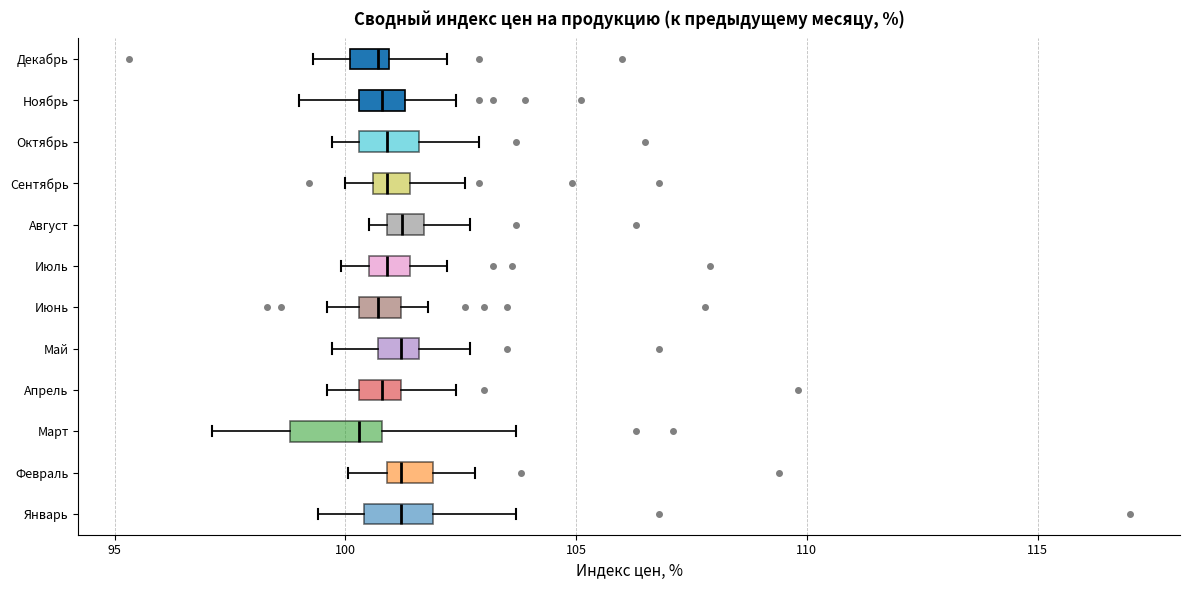

Where does the left whisker of the box for Июль end on the x-axis? The values are not printed on the chart, so give them approximately, as read against the axis.

100.0